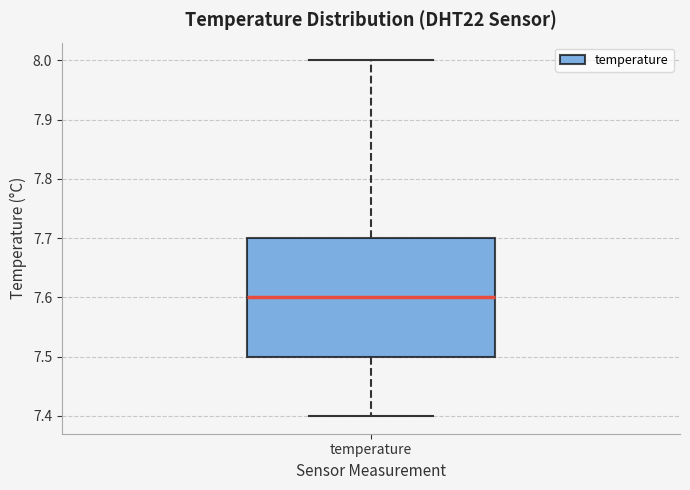

Read this box plot against the y-axis: the position of the median line, the range covered by the box, and the ends of both whiskers. The values are not printed on the chart, so give them approximately, as read against the axis.

median 7.6, box 7.5 to 7.7, whiskers 7.4 to 8.0